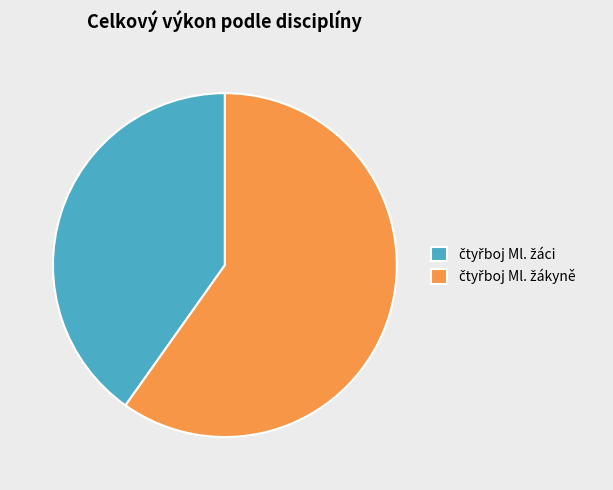

Is there any slice that represents more than half of the pie?

Yes